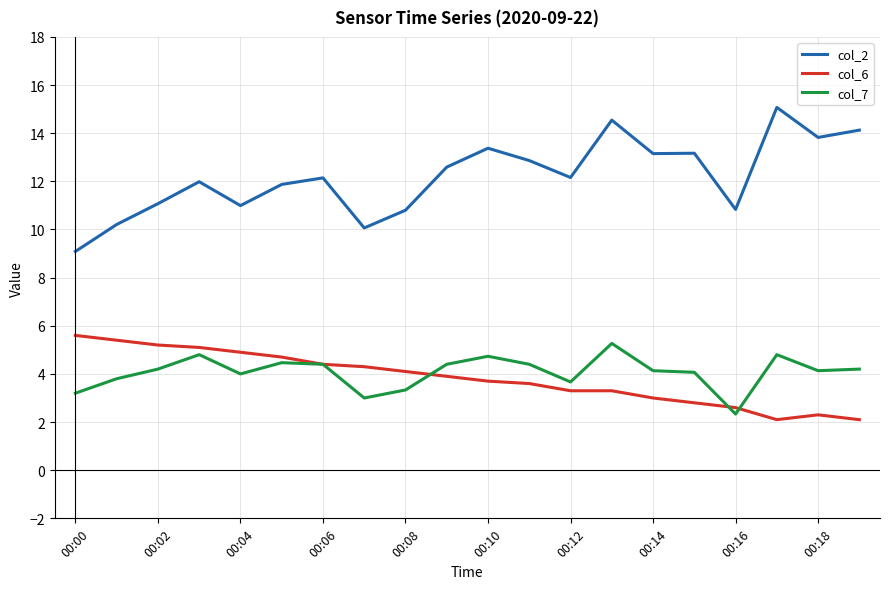

What is the highest value of the col_2 series?

15.1